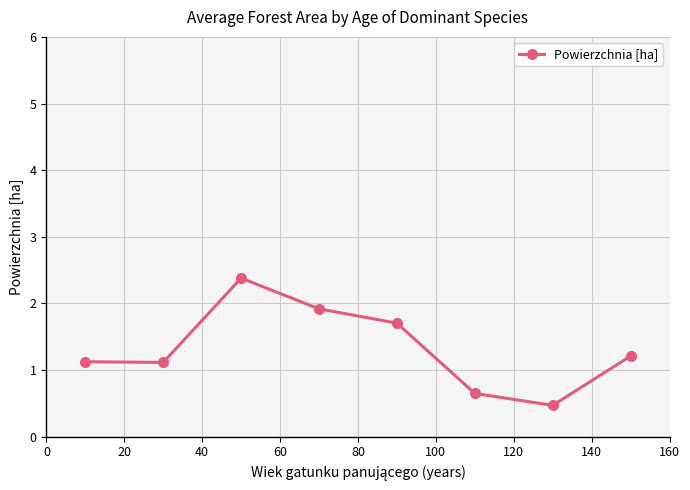

Does the chart have visible grid lines?

Yes